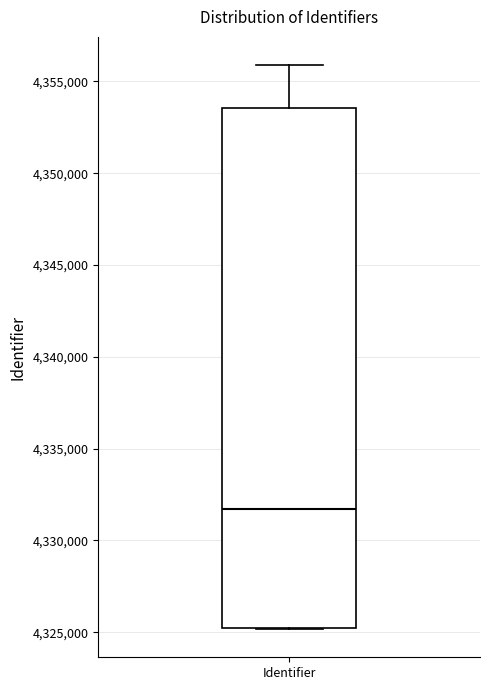

Where does the median line of the box for Identifier sit on the y-axis? The values are not printed on the chart, so give them approximately, as read against the axis.

4331500